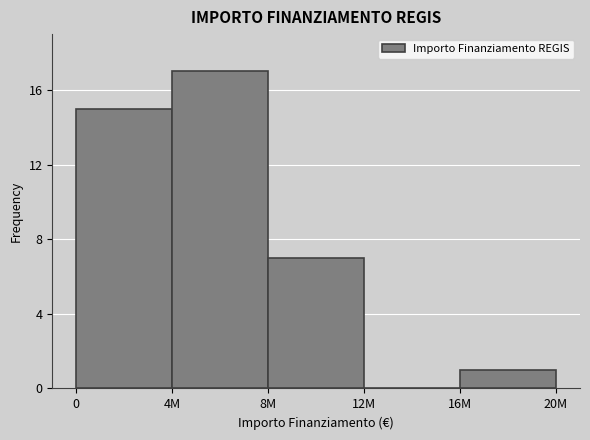

Reading left to right, transcribe all the data shown in this chart.

0=15	4M=17	8M=7	12M=0	16M=1